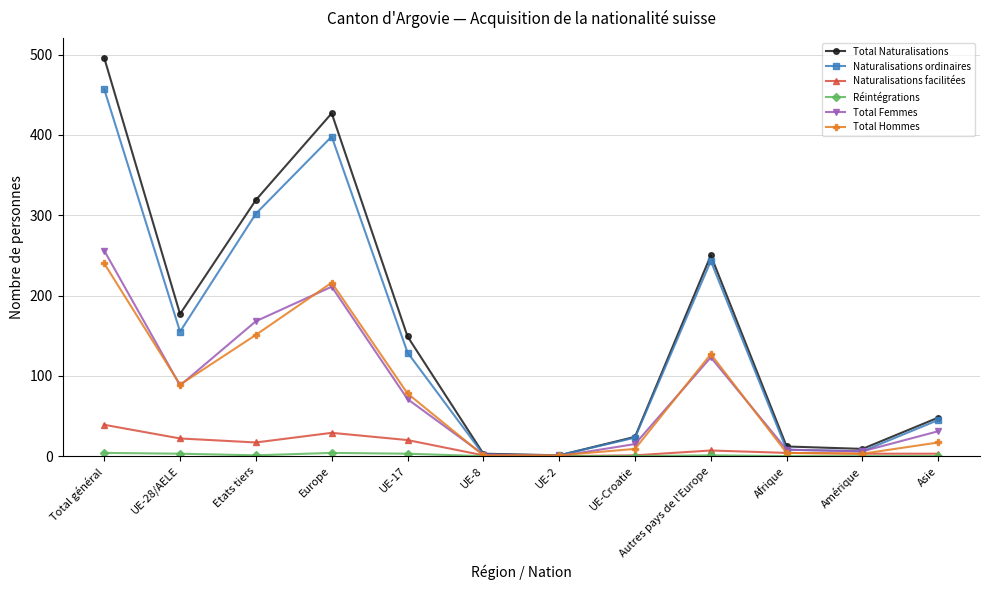

Where is the first local minimum for Total Femmes?

UE-28/AELE